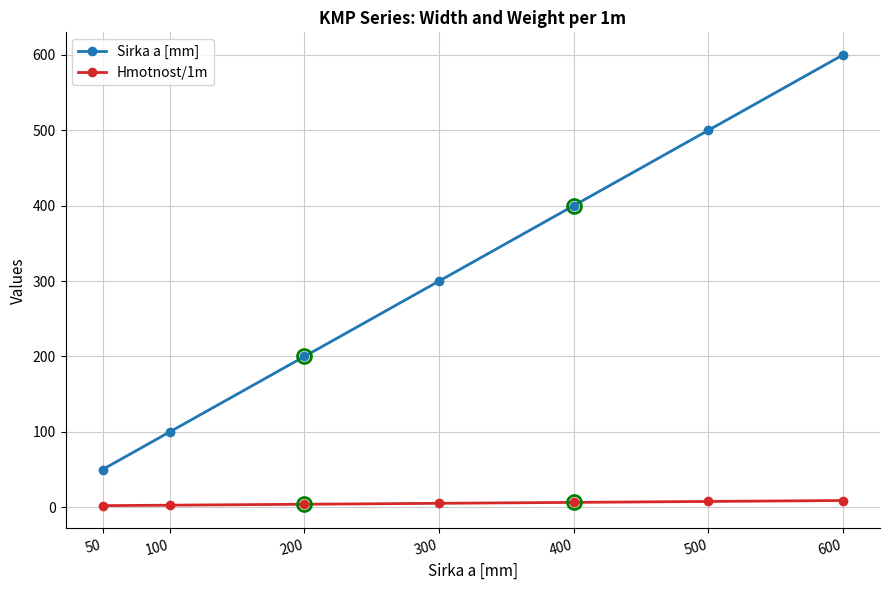

True or false: Hmotnost/1m and Sirka a [mm] intersect in this chart.

False